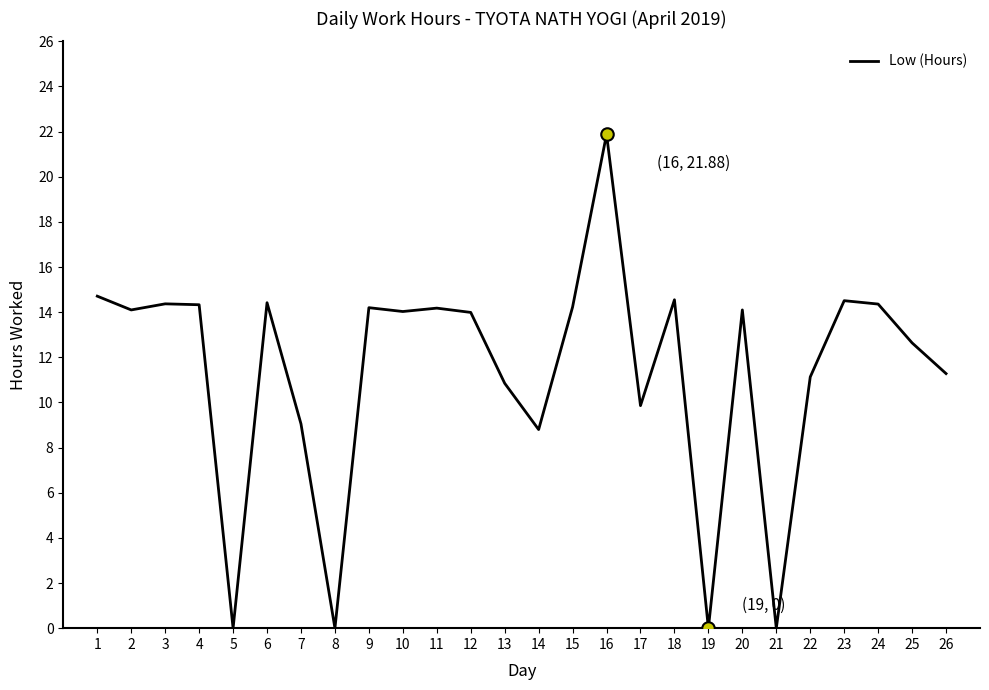

The chart shows a value of 12.6 at 25. True or false?

True